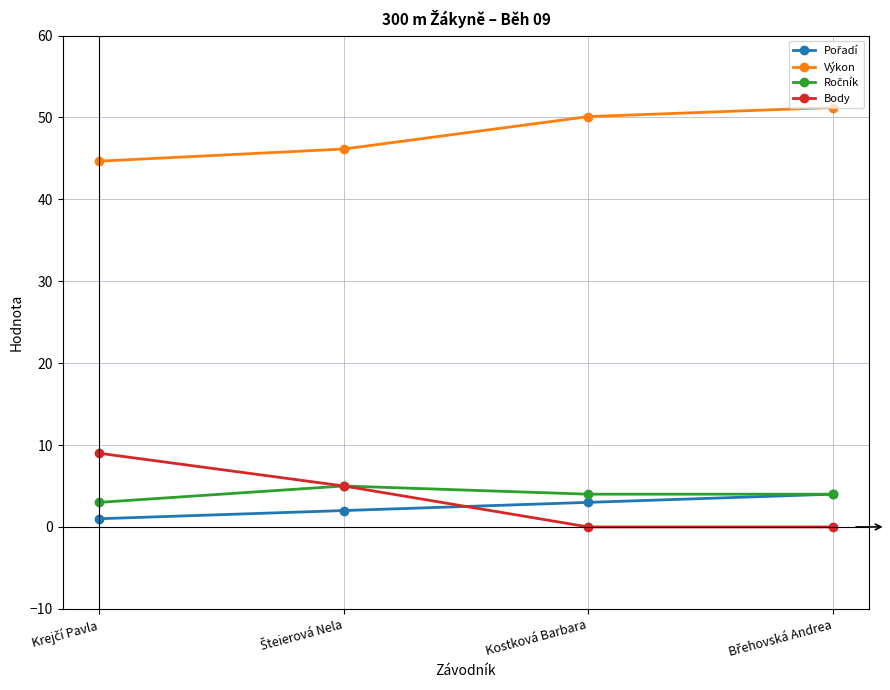

Count the number of data series in this chart.

4